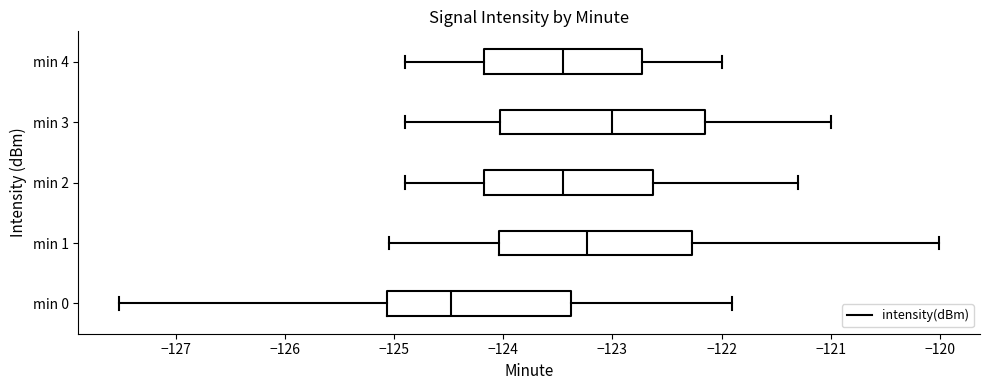

Comparing the boxes themselves (not the whiskers), which one is the widest?

min 3